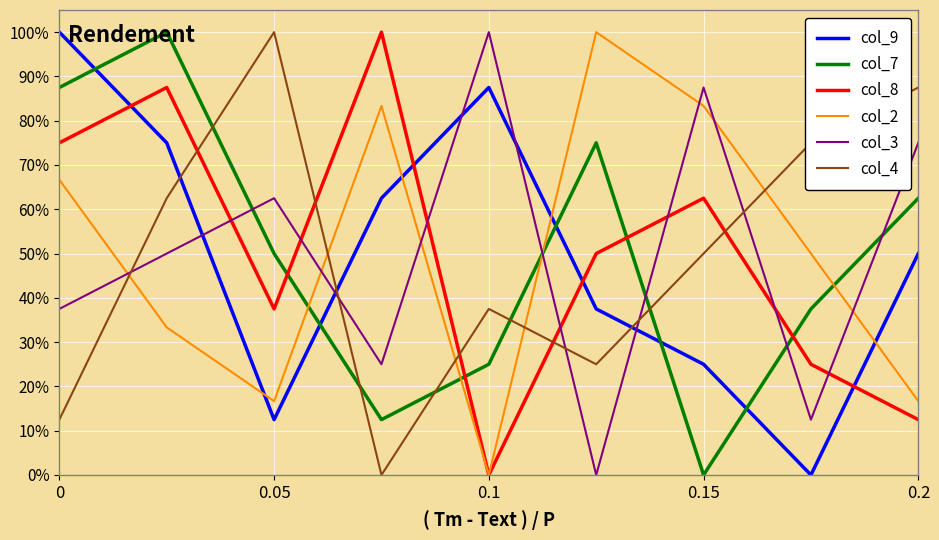

What is the difference between the maximum and minimum values in the col_2 series?

1.0